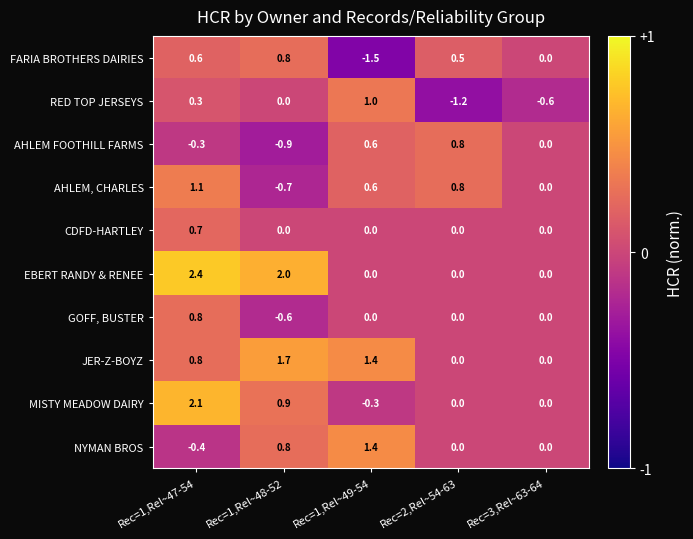

What is the minimum value shown in the chart?

-1.5